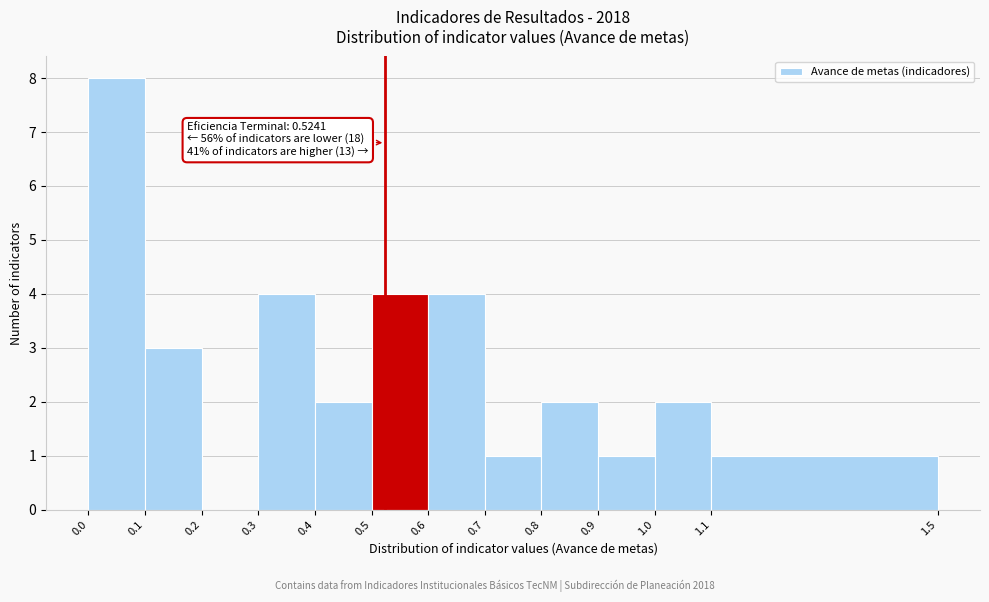

Over which range of the x-axis is the bar tallest?

0.0 to 0.1